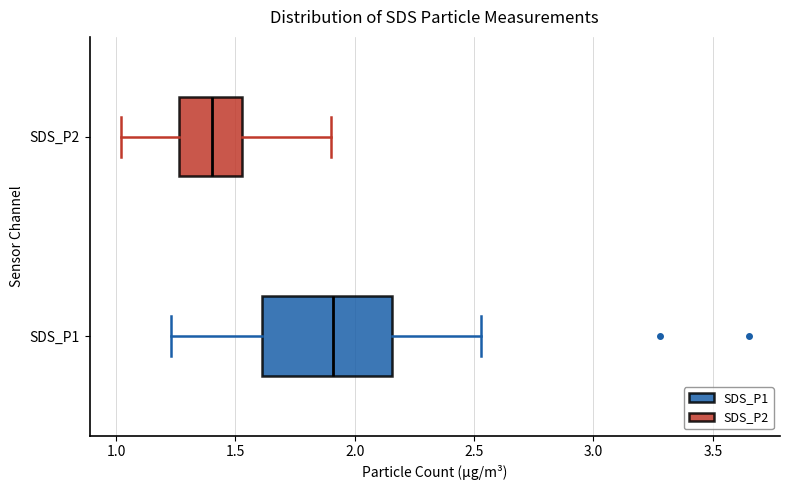

Where does the left whisker of the box for SDS_P1 end on the x-axis? The values are not printed on the chart, so give them approximately, as read against the axis.

1.25